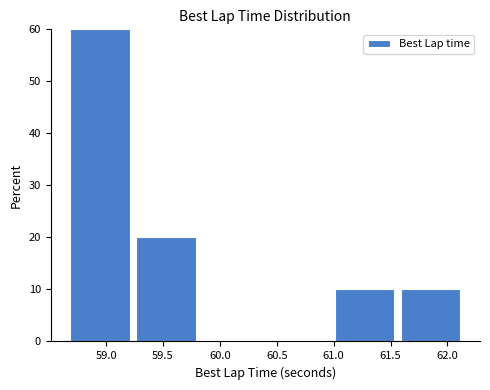

Reading left to right, list every bar in this chart as the range it spans on the x-axis followed by its height. Neither the bar edges nor the heights are printed on the chart, so give them approximately, as read against the axes.

58.70 to 59.25: 60
59.25 to 59.85: 20
59.85 to 60.45: 0
60.45 to 61.00: 0
61.00 to 61.60: 10
61.60 to 62.15: 10